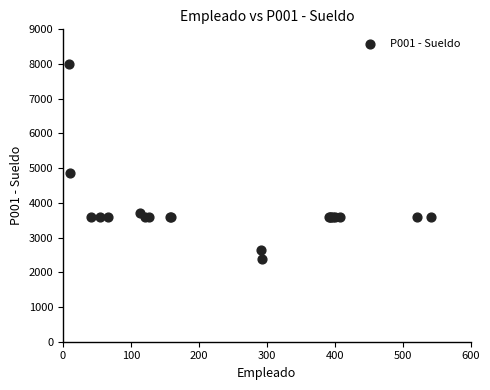

What Y value in the scatter plot is closest to 5188?

4860.3